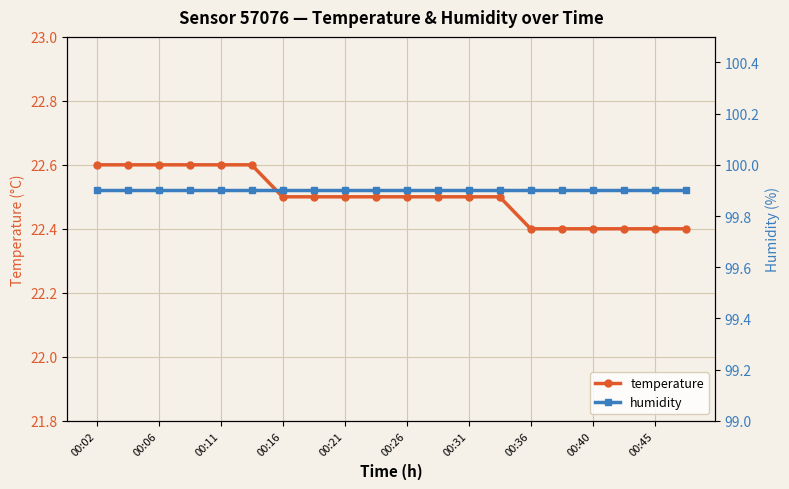

List the series in order of their peak value, lowest first.

temperature, humidity